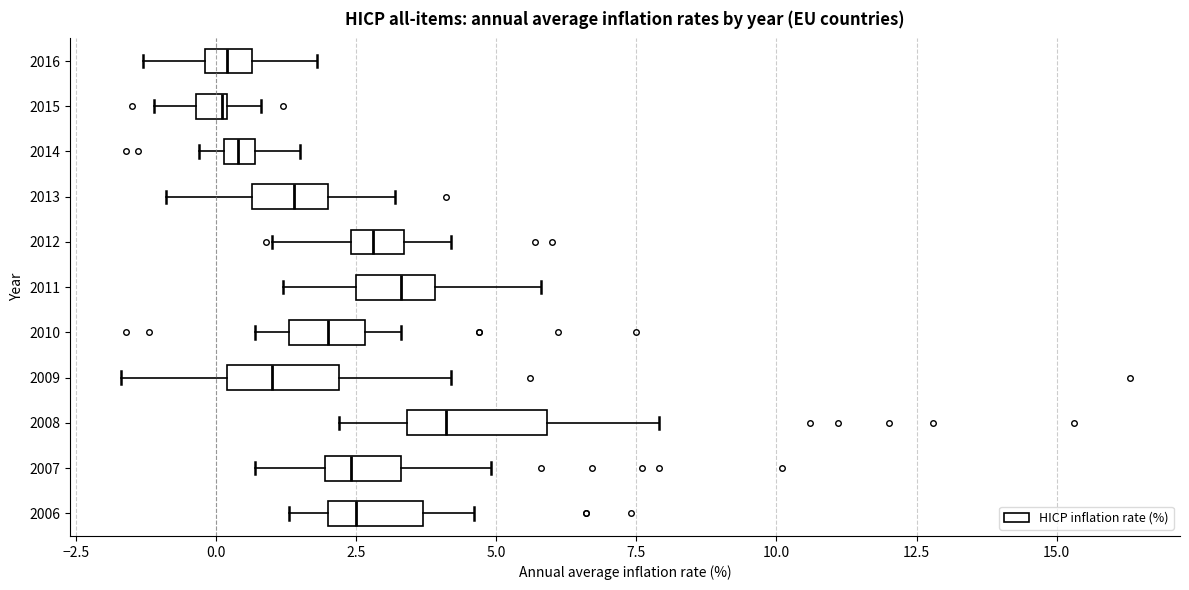

Which box is the widest, from its left edge to its right edge?

2008